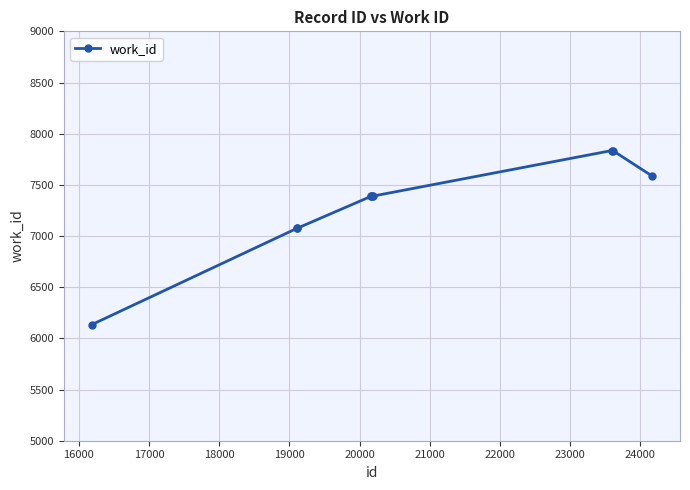

What is the greatest value displayed?

7835